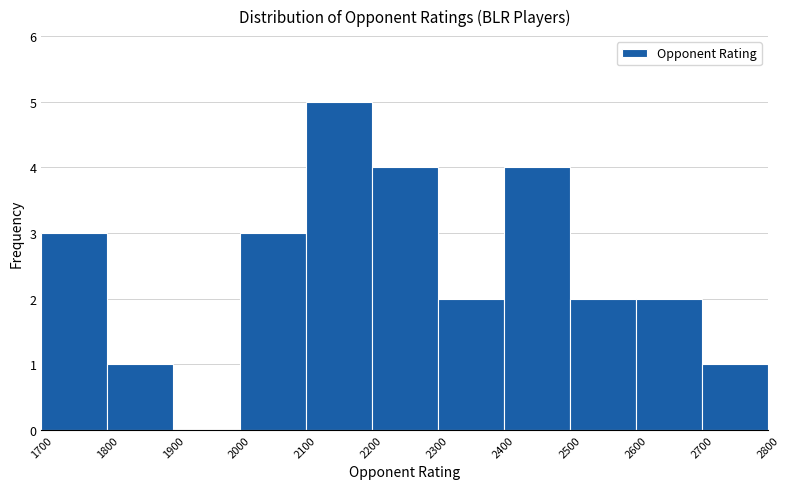

Reading left to right, list every bar in this chart as the range it spans on the x-axis followed by its height. The values are not printed on the chart, so give them approximately, as read against the axis.

1700 to 1800: 3
1800 to 1900: 1
1900 to 2000: 0
2000 to 2100: 3
2100 to 2200: 5
2200 to 2300: 4
2300 to 2400: 2
2400 to 2500: 4
2500 to 2600: 2
2600 to 2700: 2
2700 to 2800: 1